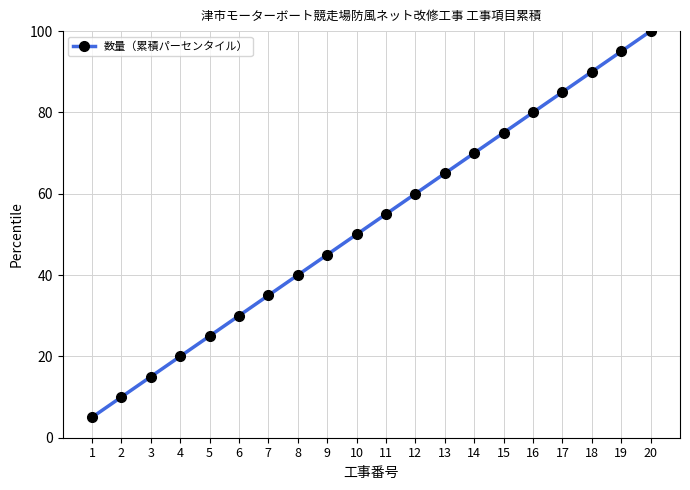

What is the sum of the values at 10 and 9?

95